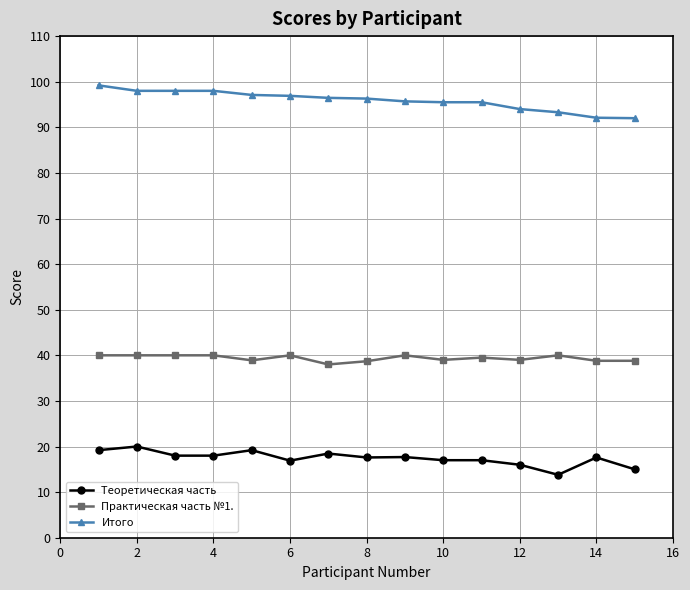

What is the value of the Теоретическая часть point at the 2nd from the left?

20.0